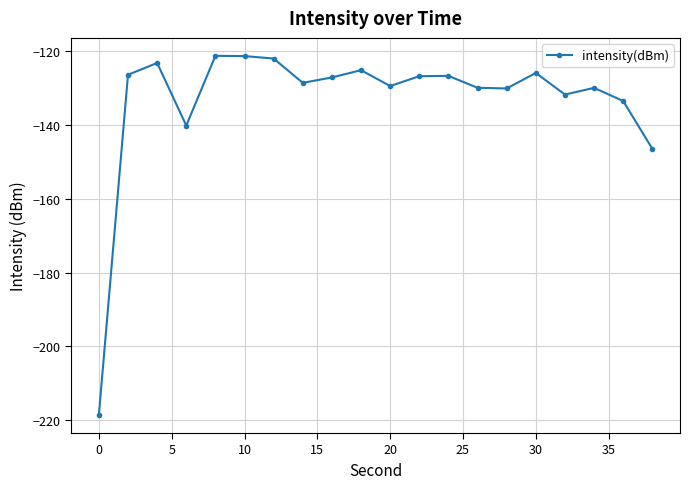

What is the average value?

-133.2